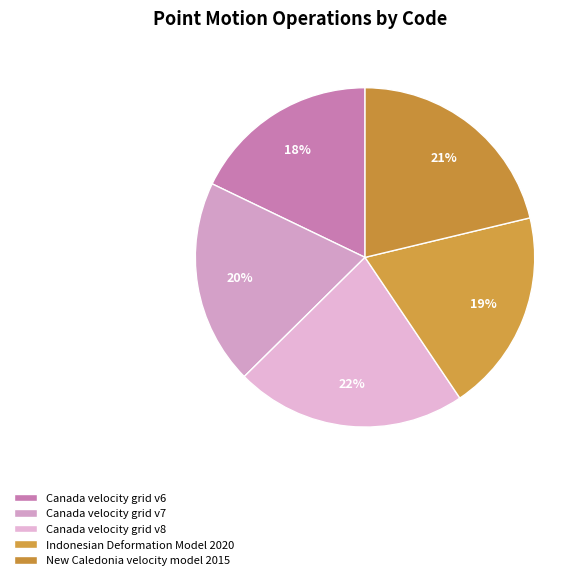

Is there a majority slice in this chart?

No